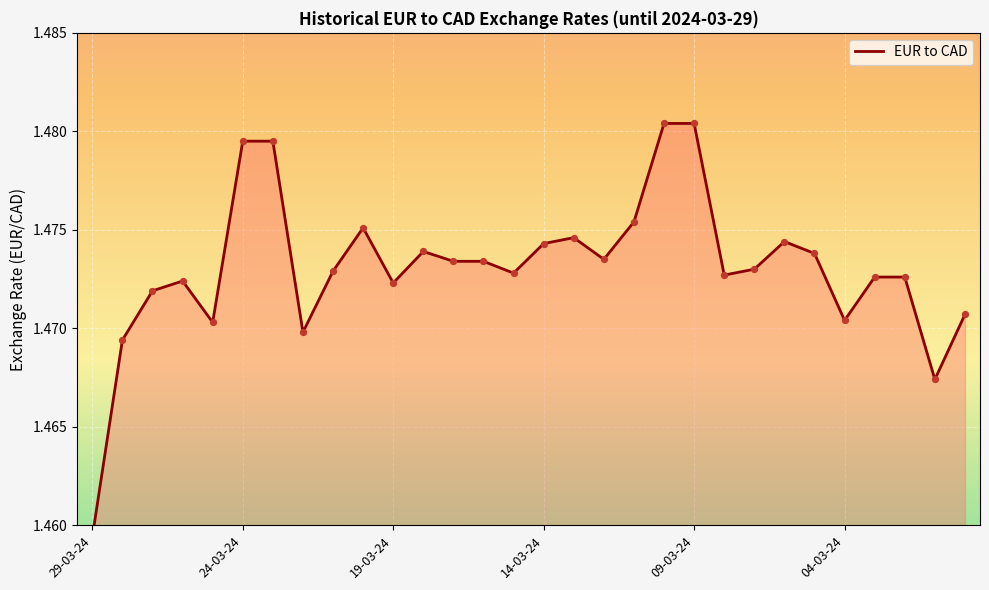

Between 27-03-24 and 19-03-24, which is larger?

19-03-24